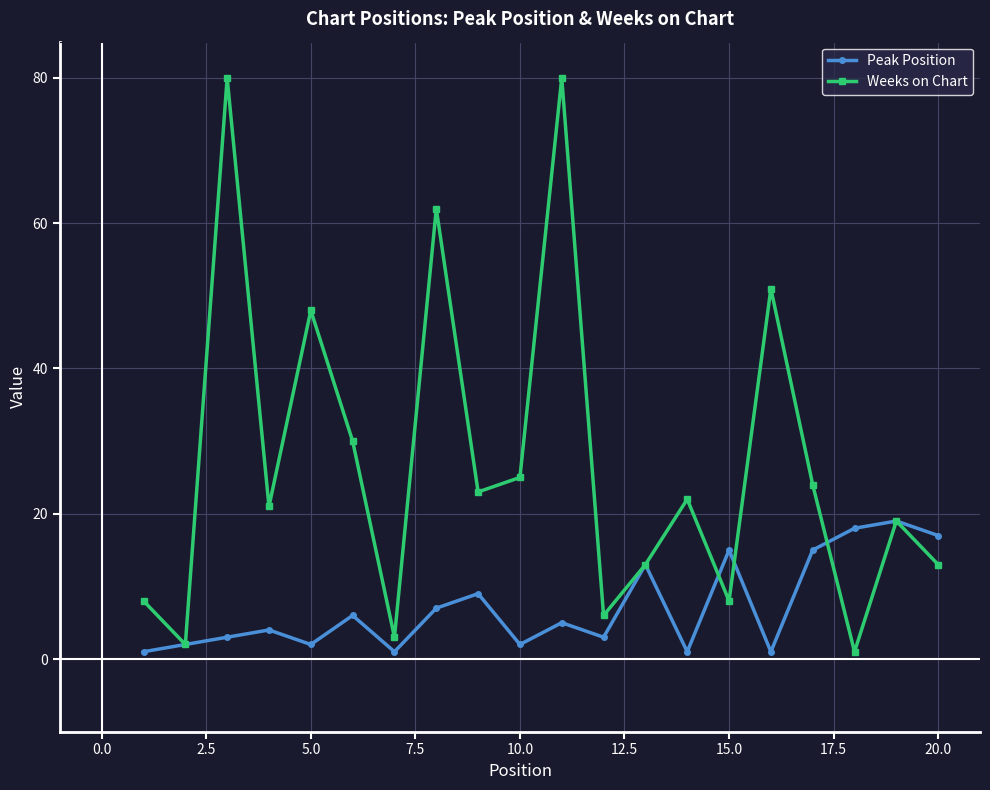

What is the greatest value displayed?

80